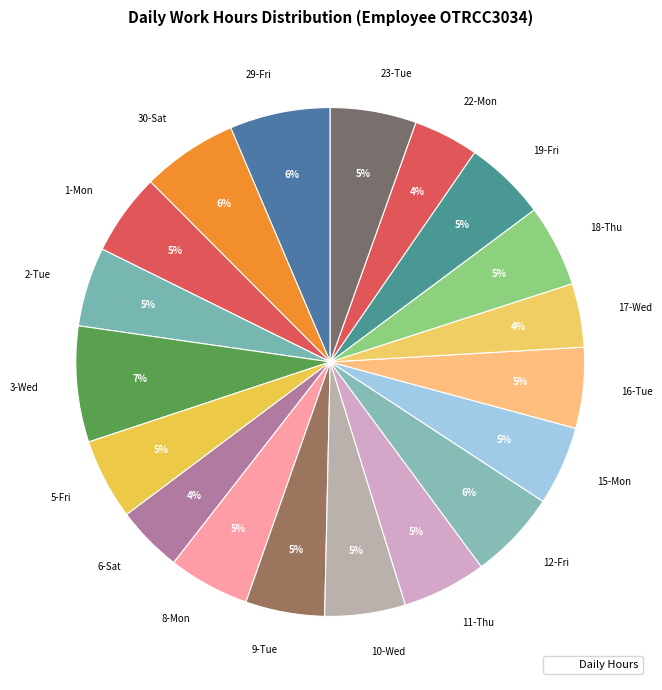

Does 12-Fri represent more than half of the total?

No